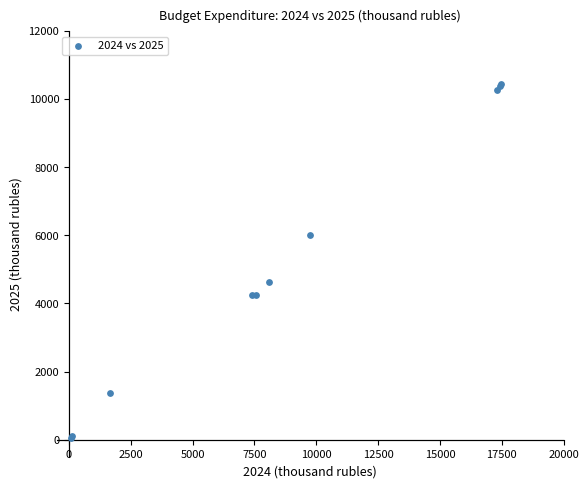

What Y value in the scatter plot is closest to 5255?

4640.4